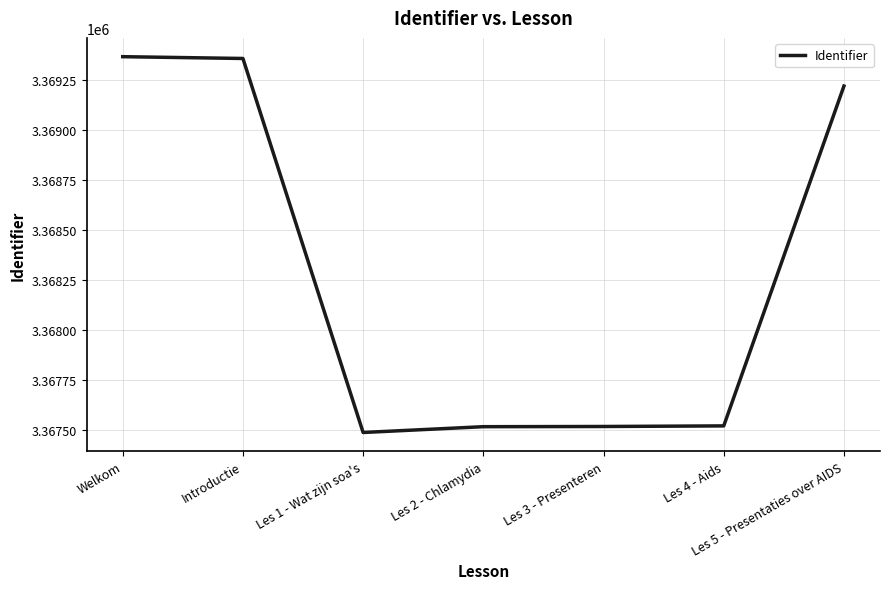

How many lines are shown in the chart?

1